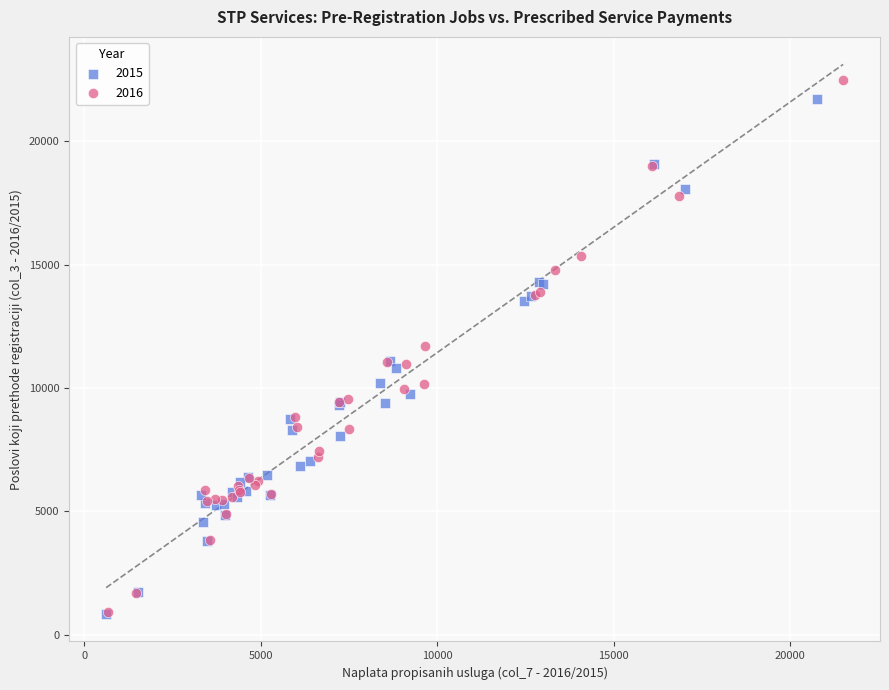

Which series has the widest spread of Y values?

2016